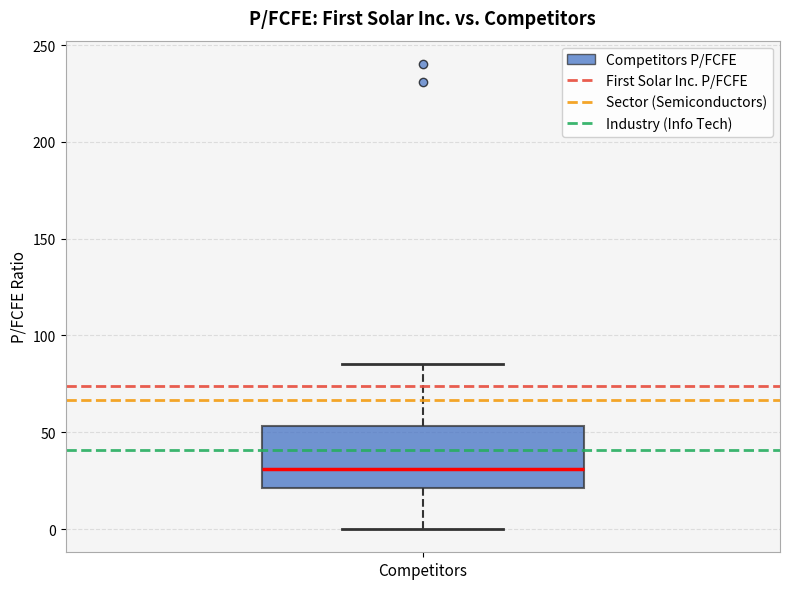

Transcribe this box plot: give where the median line is, the range the box spans, and where the two whiskers end, as read against the y-axis. The values are not printed on the chart, so give them approximately, as read against the axis.

median 30, box 20 to 55, whiskers 0 to 85